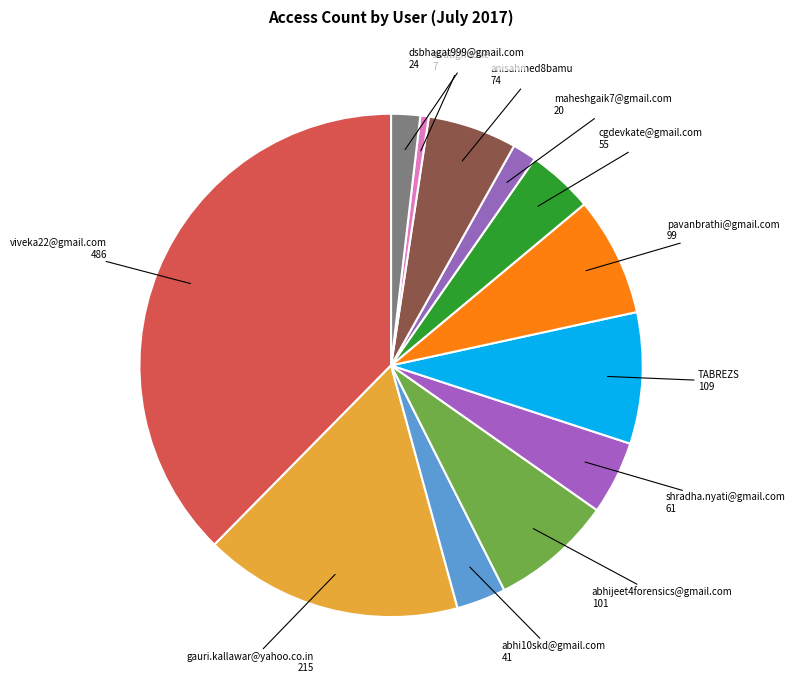

What is the smallest slice in the pie chart?

swatighodke